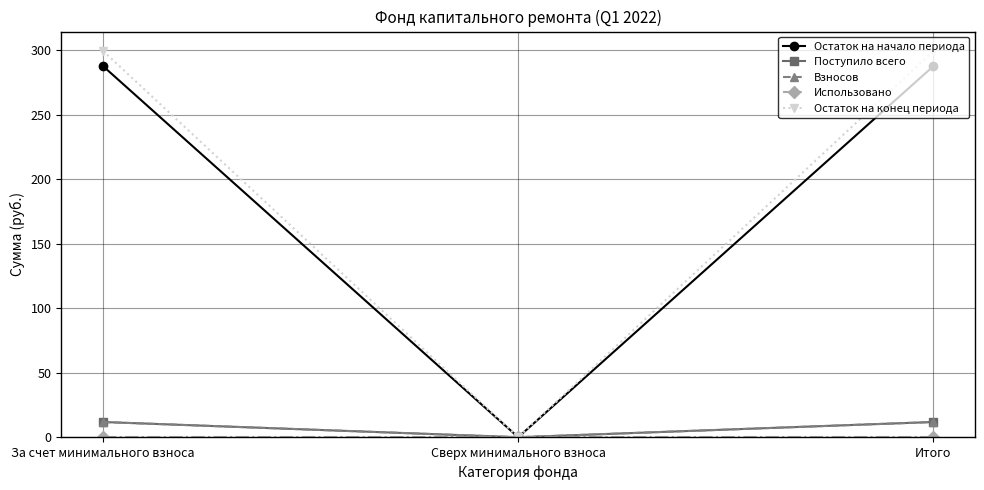

Does the chart have visible grid lines?

Yes